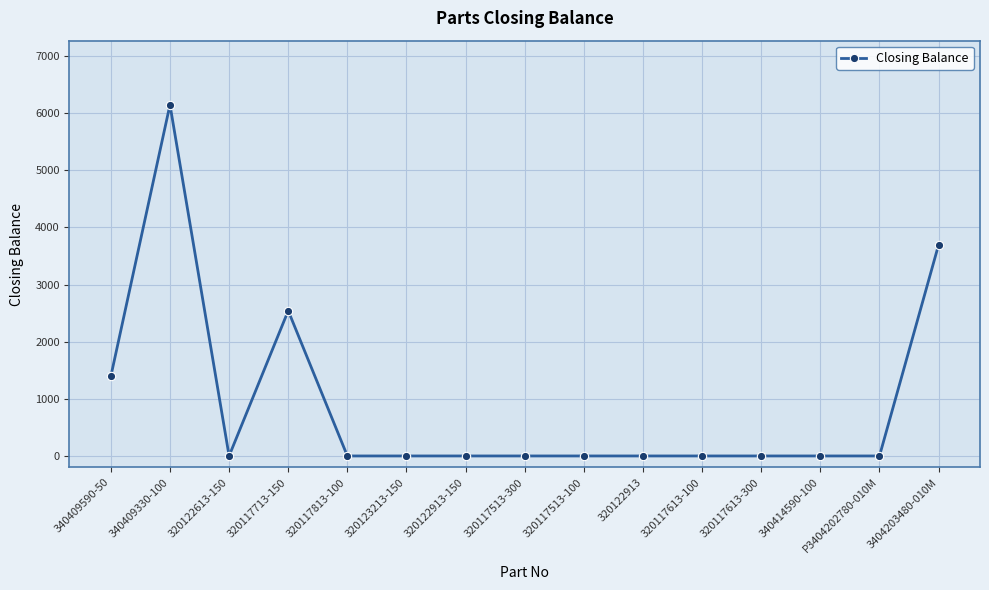

How many lines are shown in the chart?

1